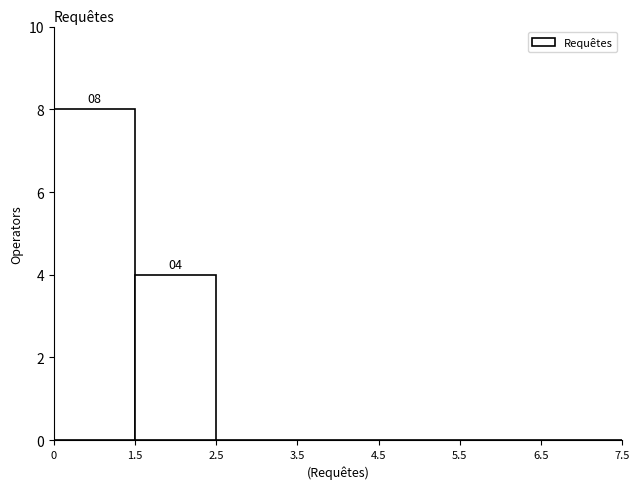

Reading left to right, what are all the values shown in this chart?

0=8	1.5=4	2.5=0	3.5=0	4.5=0	5.5=0	6.5=0